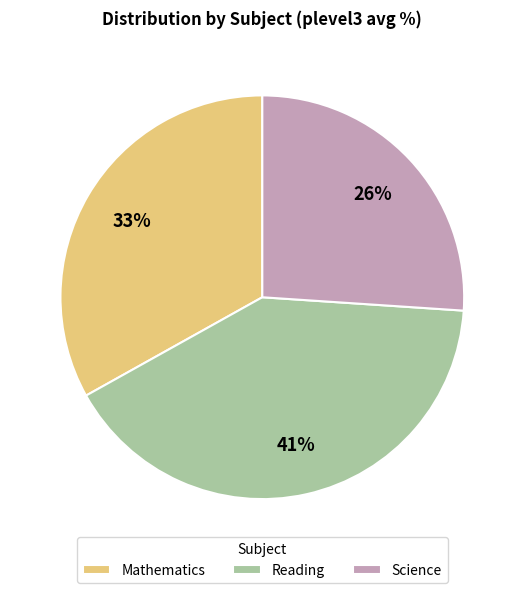

Is it true that Science is 13% of the pie?

False